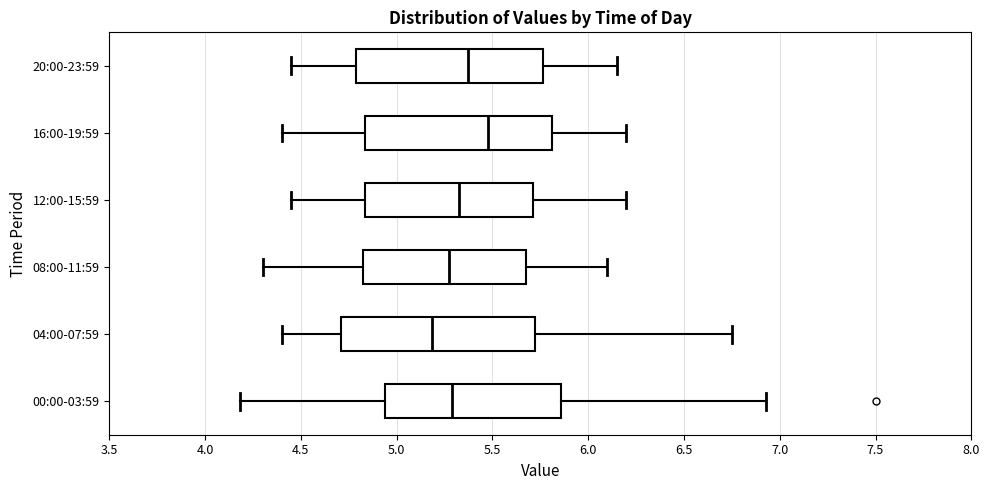

Reading bottom to top, transcribe this box plot: for each box, give where its median line is, the range the box spans, and where its two whiskers end, as read against the x-axis. The values are not printed on the chart, so give them approximately, as read against the axis.

00:00-03:59: median 5.30, box 4.95 to 5.85, whiskers 4.20 to 6.95
04:00-07:59: median 5.20, box 4.70 to 5.70, whiskers 4.40 to 6.75
08:00-11:59: median 5.30, box 4.85 to 5.70, whiskers 4.30 to 6.10
12:00-15:59: median 5.35, box 4.85 to 5.70, whiskers 4.45 to 6.20
16:00-19:59: median 5.50, box 4.85 to 5.80, whiskers 4.40 to 6.20
20:00-23:59: median 5.40, box 4.80 to 5.75, whiskers 4.45 to 6.15